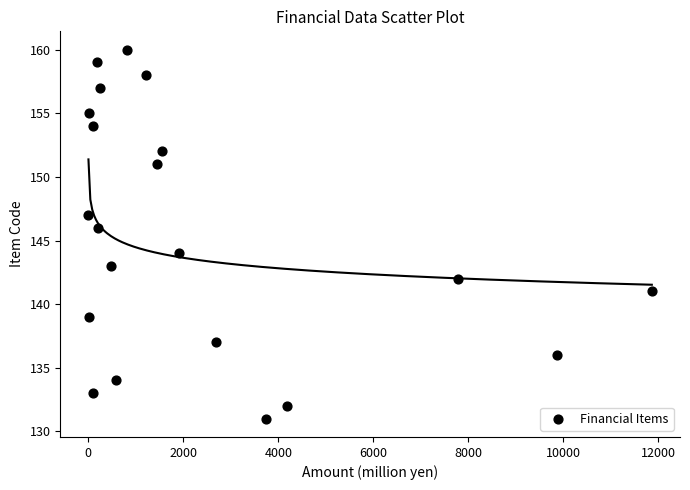

What is the range of Y values (max minus min)?

29